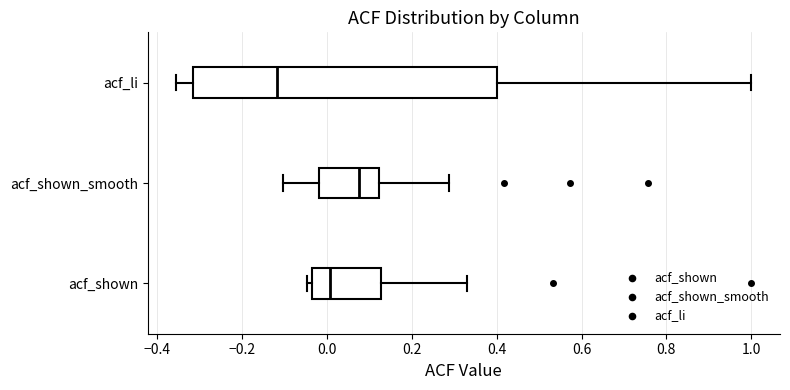

Where is the right edge of the box for acf_li on the x-axis? The values are not printed on the chart, so give them approximately, as read against the axis.

0.40